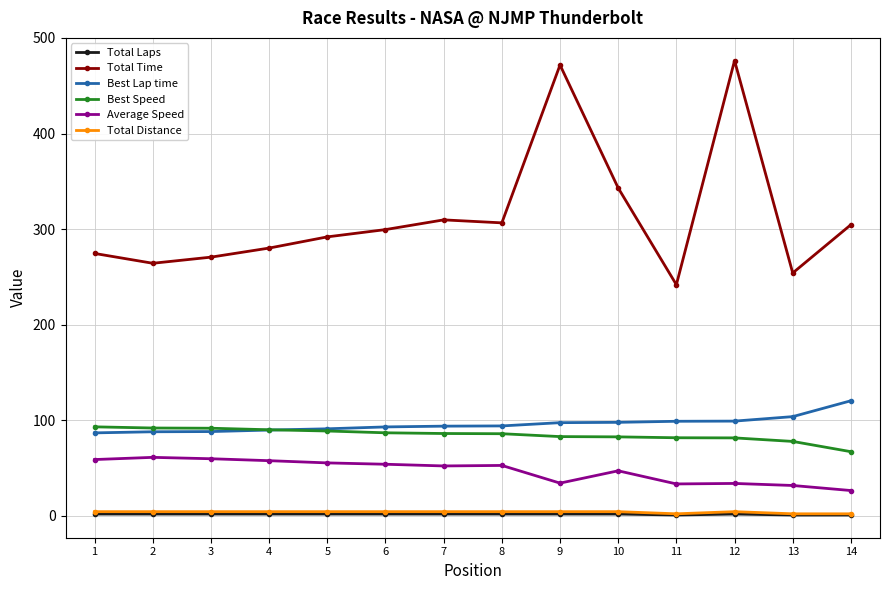

Which series has the largest total across all categories?

Total Time